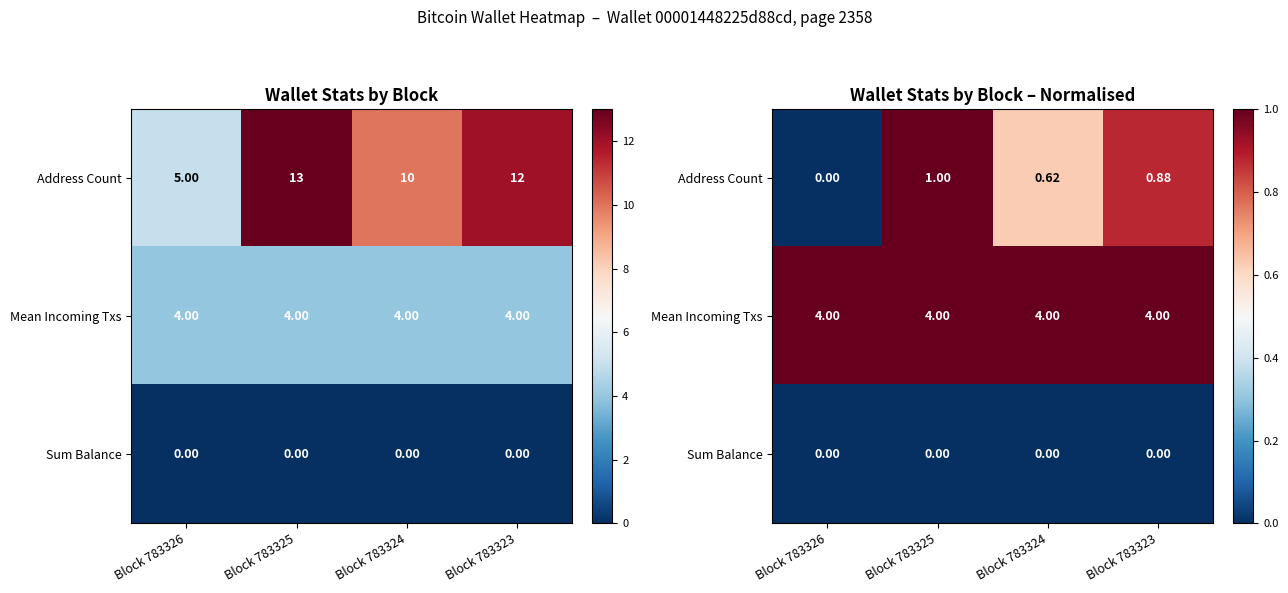

The value of Mean Incoming Txs at Block 783324 is 6.1. True or false?

False